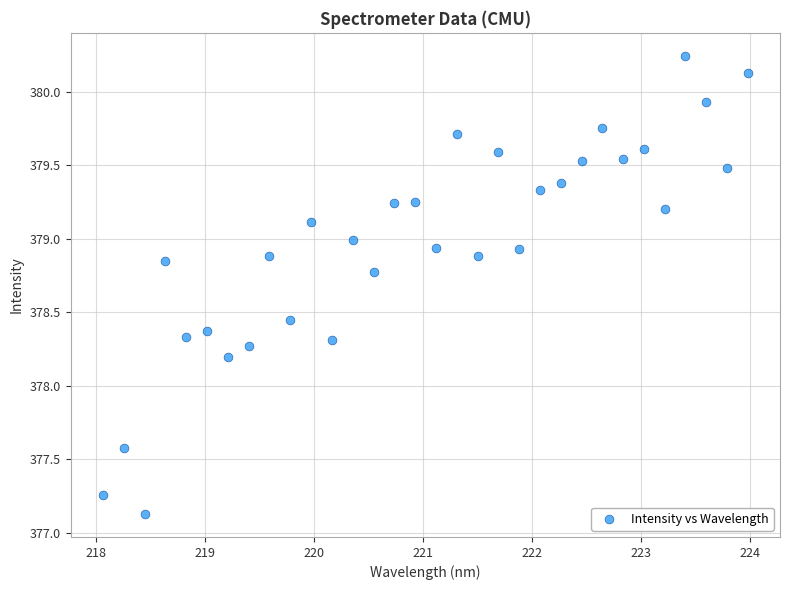

What Y value in the scatter plot is closest to 378?

378.2